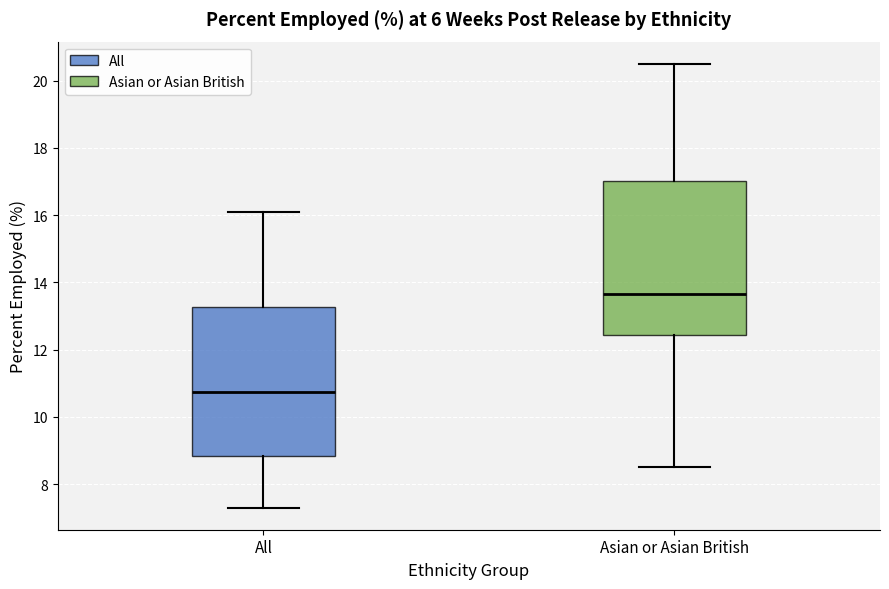

Which box's median line is the lowest?

All